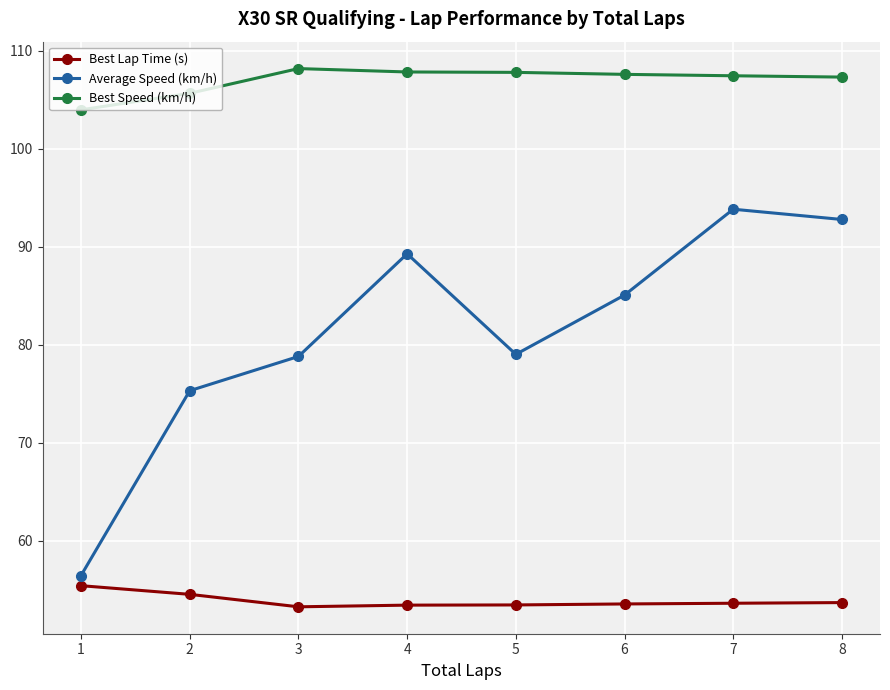

What are all the series names shown in the legend?

Best Lap Time (s), Average Speed (km/h), Best Speed (km/h)